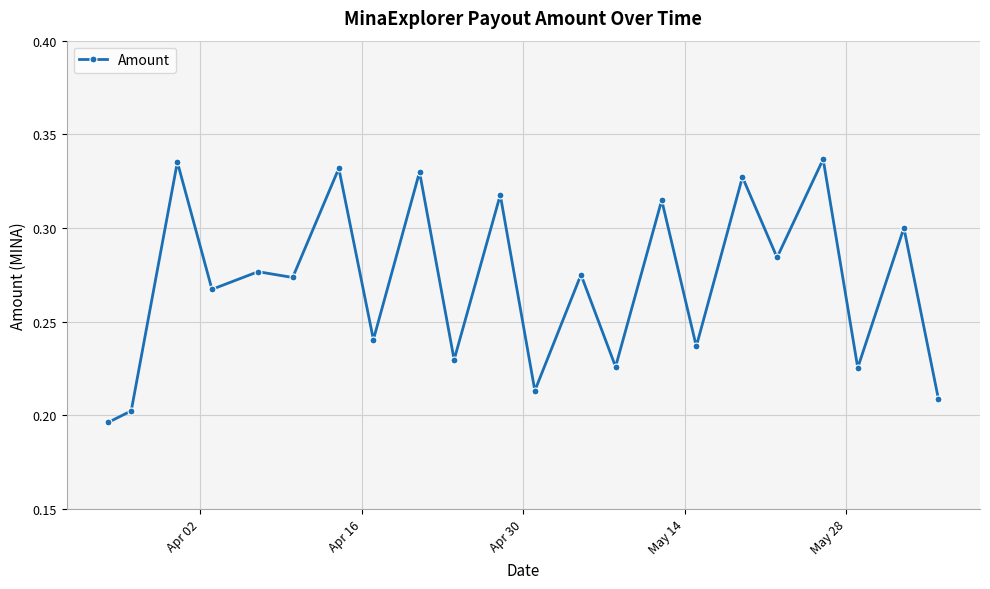

What is the sum of all values?

5.9